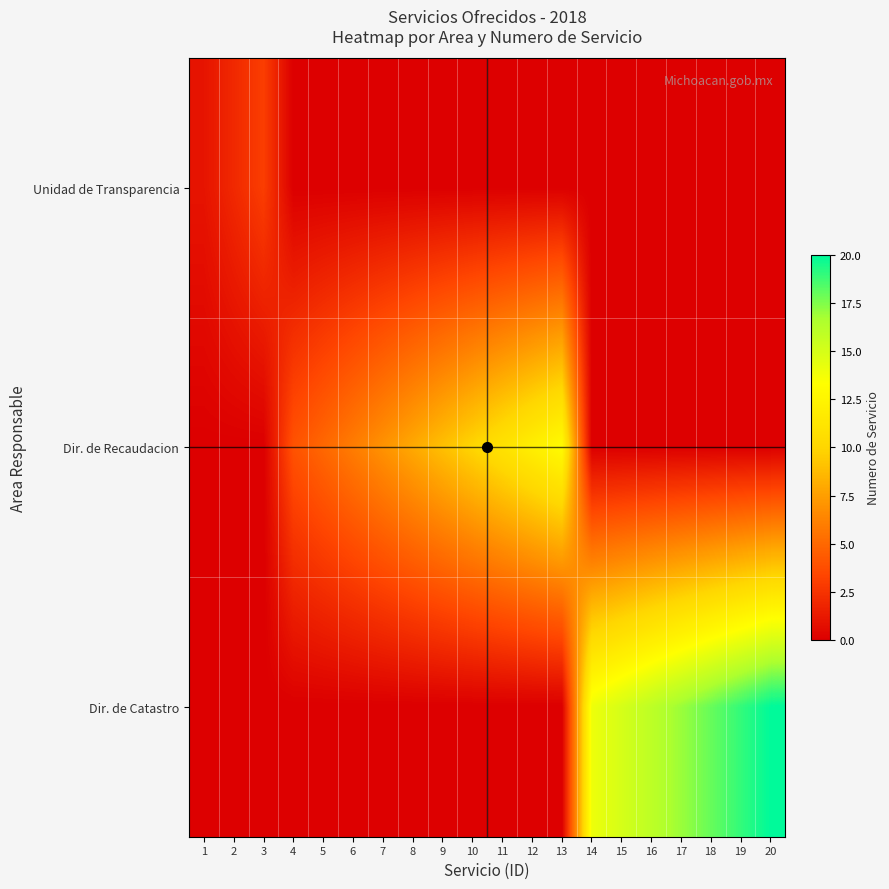

Rank the series by their average value, from highest to lowest.

Dir. de Catastro, Dir. de Recaudacion, Unidad de Transparencia